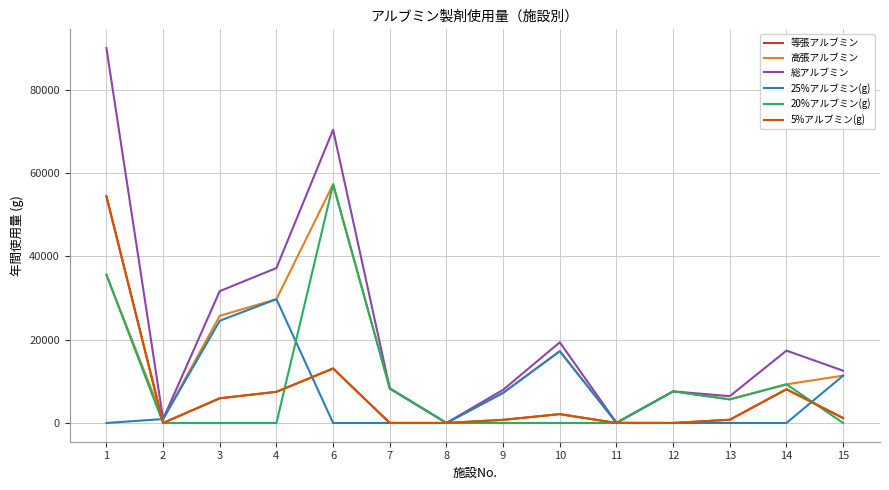

List the labels in order of 総アルブミン value, smallest first.

8, 11, 2, 13, 12, 9, 7, 15, 14, 10, 3, 4, 6, 1